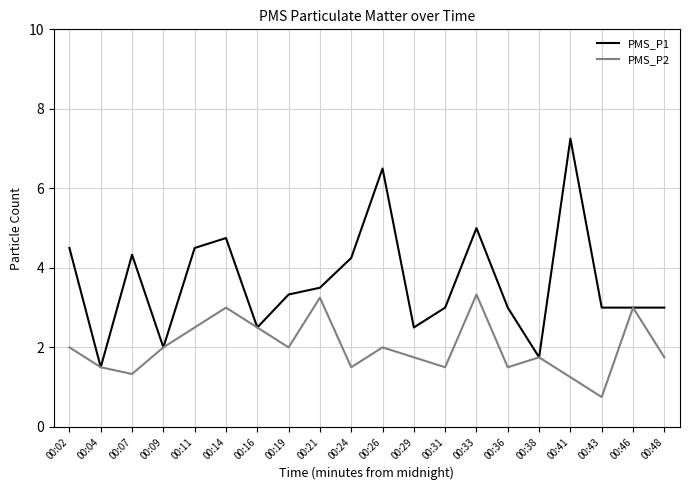

What is the difference between the highest and lowest values at 00:11?

2.0